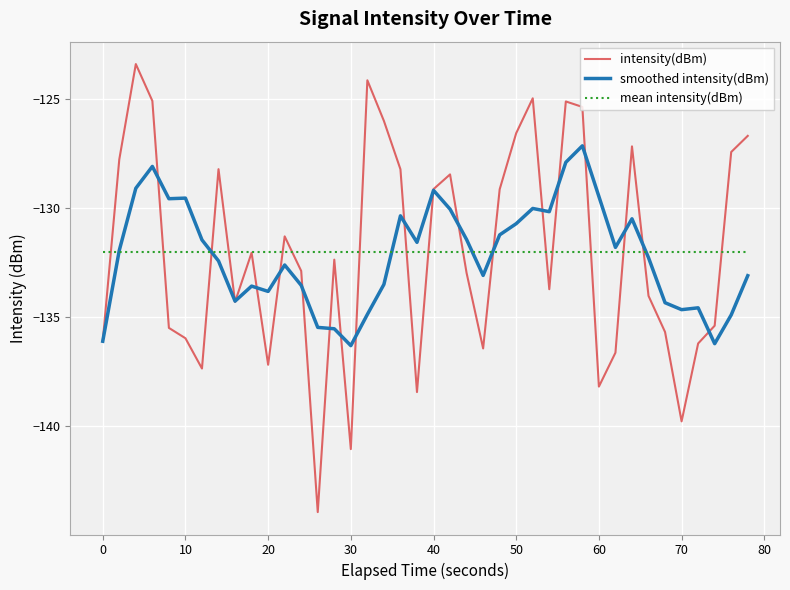

Which series has the largest range (max minus min)?

intensity(dBm)